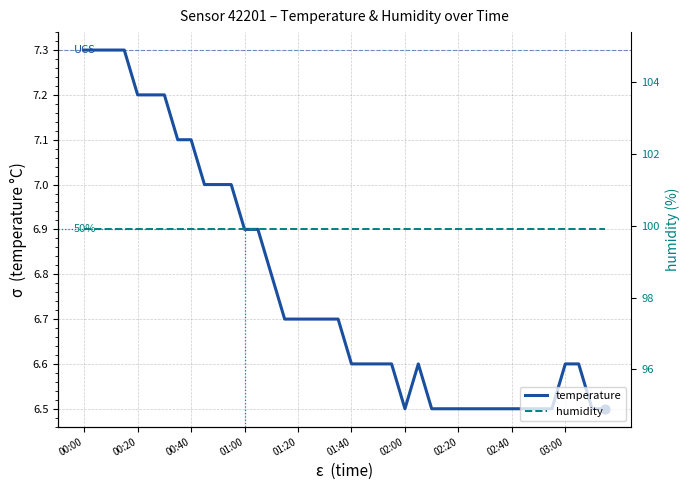

At which category is the sum across all series the highest?

00:00